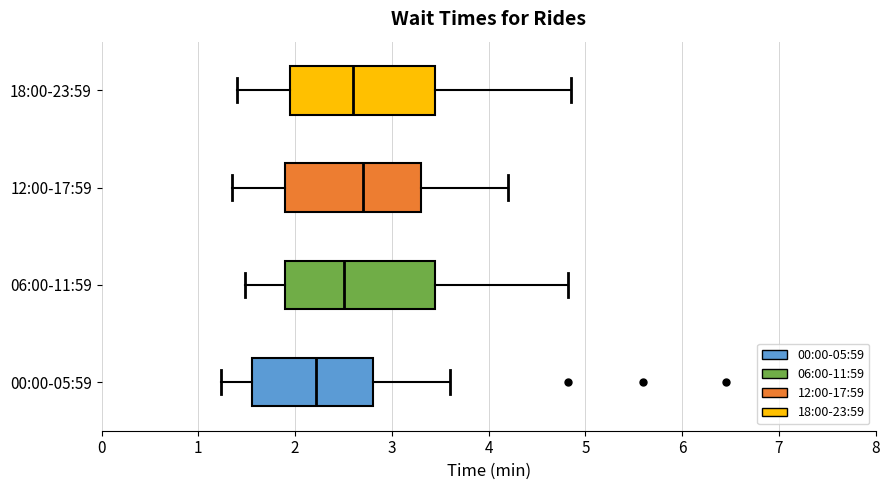

Reading bottom to top, transcribe this box plot: for each box, give where its median line is, the range the box spans, and where its two whiskers end, as read against the x-axis. The values are not printed on the chart, so give them approximately, as read against the axis.

00:00-05:59: median 2.2, box 1.6 to 2.8, whiskers 1.2 to 3.6
06:00-11:59: median 2.5, box 1.9 to 3.5, whiskers 1.5 to 4.8
12:00-17:59: median 2.7, box 1.9 to 3.3, whiskers 1.4 to 4.2
18:00-23:59: median 2.6, box 2.0 to 3.5, whiskers 1.4 to 4.9